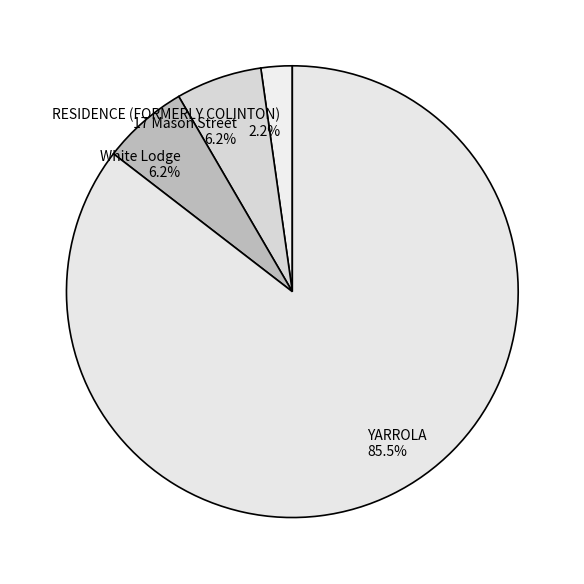

What is the smallest slice in the pie chart?

RESIDENCE (FORMERLY COLINTON)